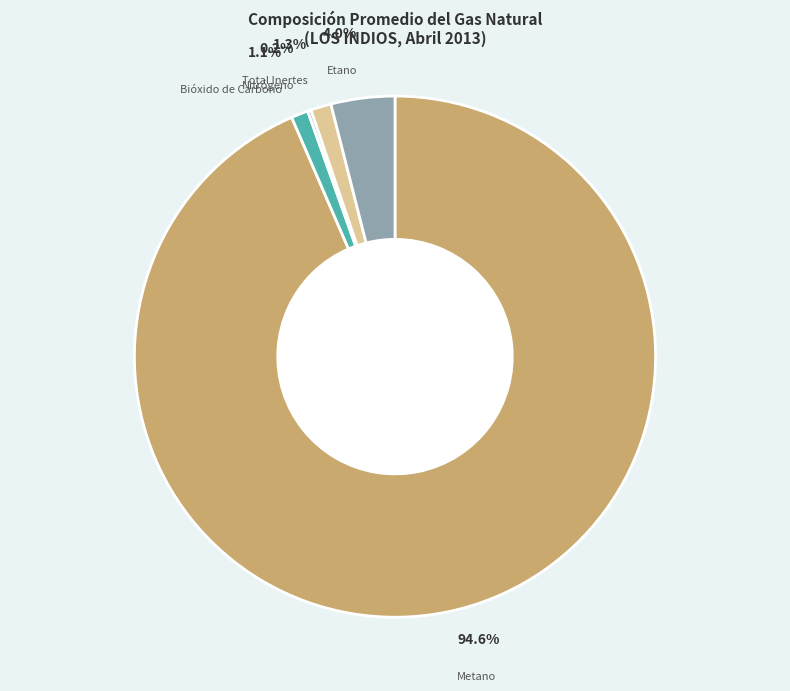

What is the majority slice?

Metano